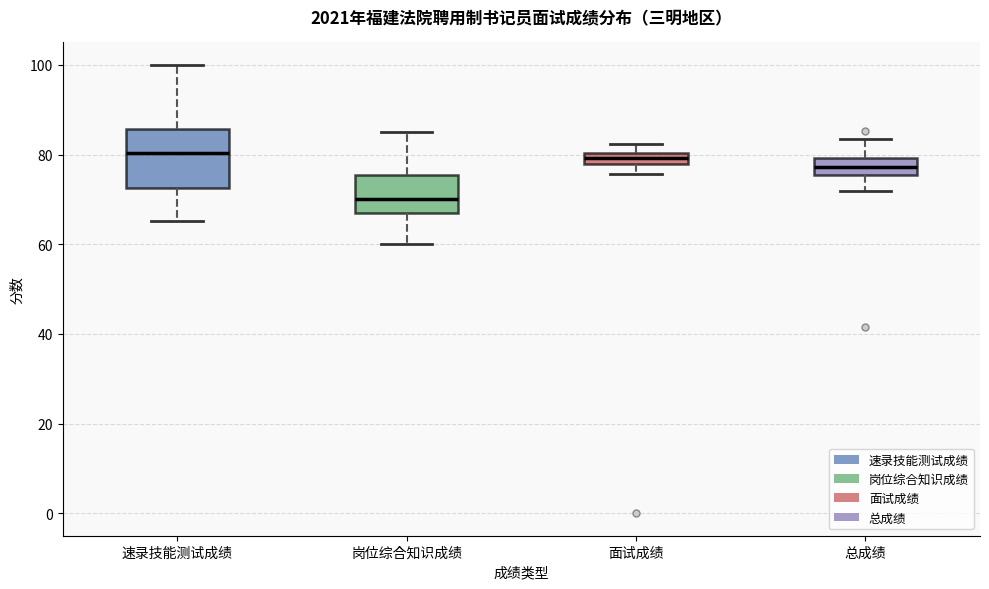

Which box is the tallest, from its lower edge to its upper edge?

速录技能测试成绩